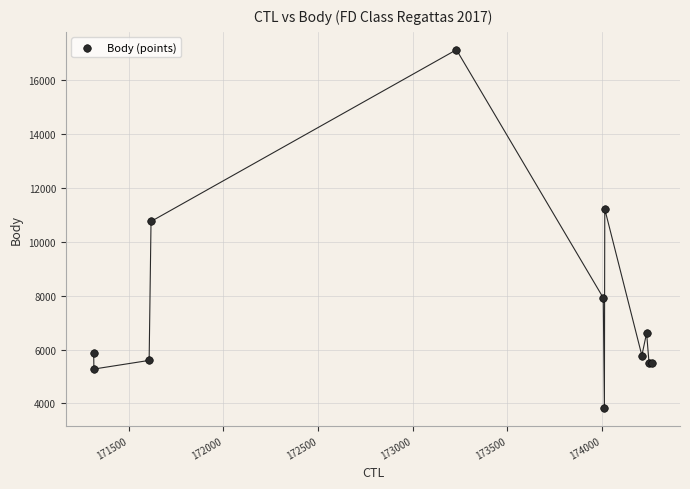

What Y value in the scatter plot is closest to 10491?

10763